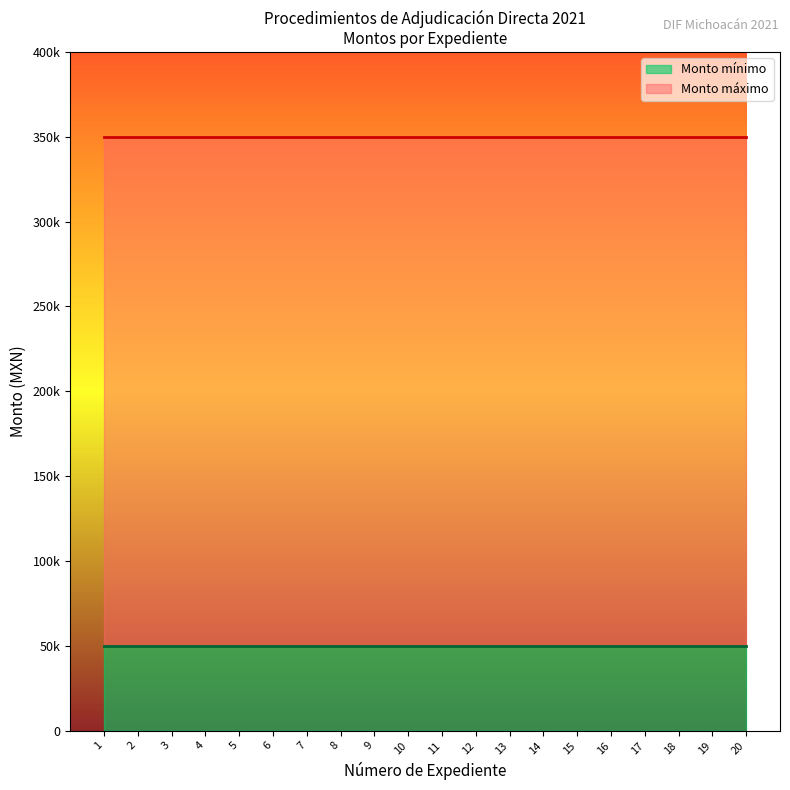

Is it true that Número de expediente equals 3.2 at 2?

False